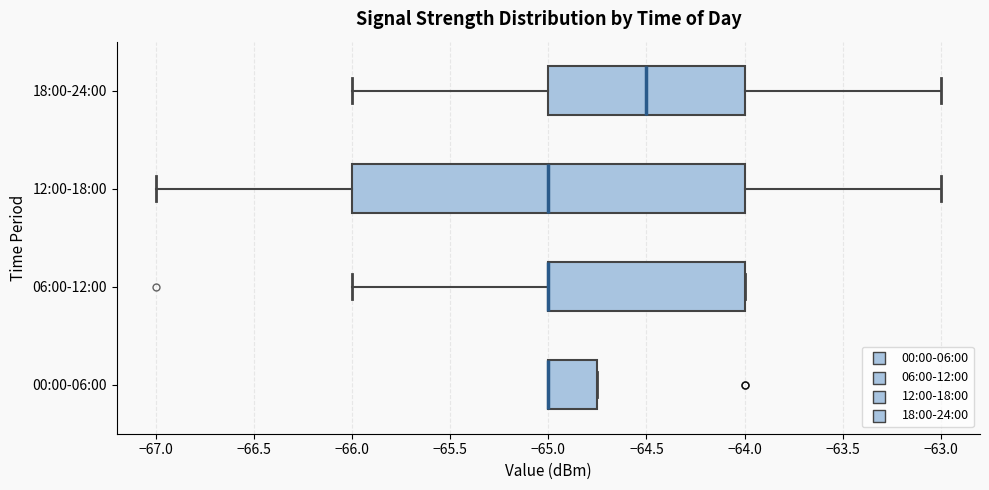

Reading bottom to top, read every box against the x-axis: the position of its median line, the range the box covers, and the ends of its whiskers. The values are not printed on the chart, so give them approximately, as read against the axis.

00:00-06:00: median -65.00 (drawn on the box's left edge), box -65.00 to -64.75, whiskers -65.00 to -64.75
06:00-12:00: median -65.00 (drawn on the box's left edge), box -65.00 to -64.00, whiskers -66.00 to -64.00
12:00-18:00: median -65.00, box -66.00 to -64.00, whiskers -67.00 to -63.00
18:00-24:00: median -64.50, box -65.00 to -64.00, whiskers -66.00 to -63.00